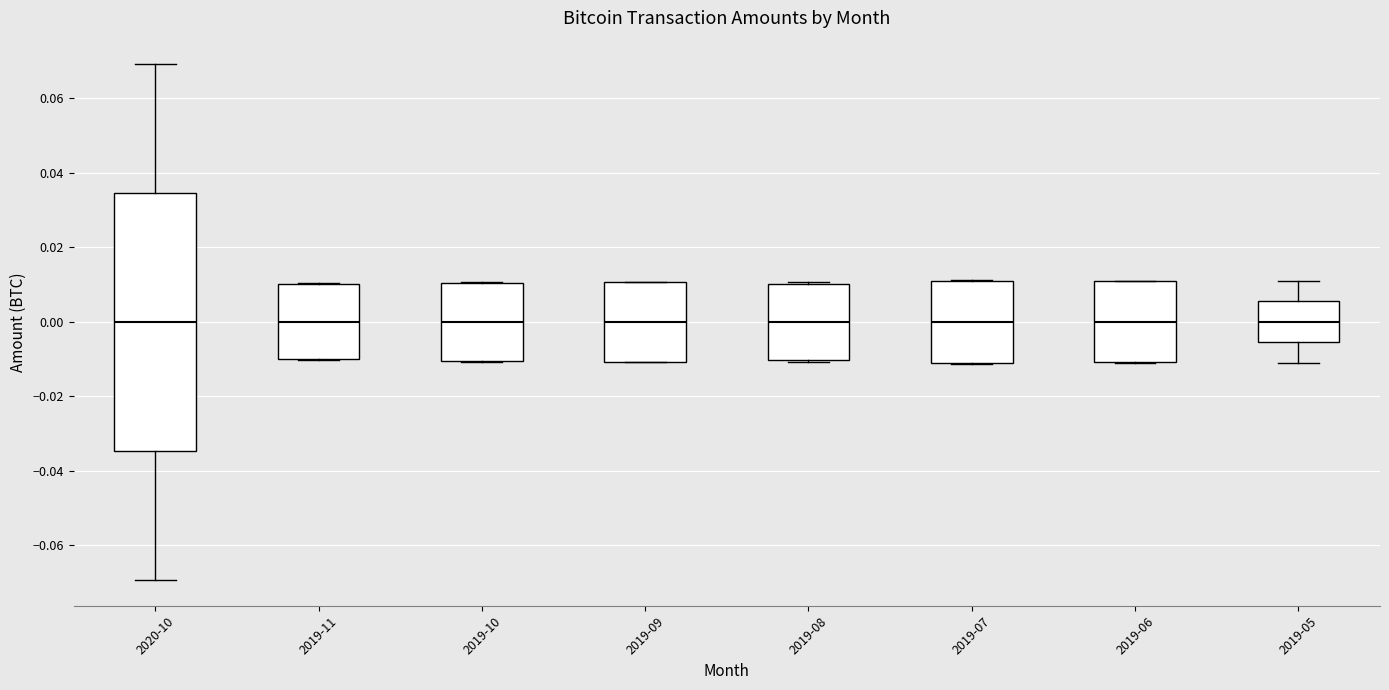

Where is the upper edge of the box for 2019-10 on the y-axis? The values are not printed on the chart, so give them approximately, as read against the axis.

0.010